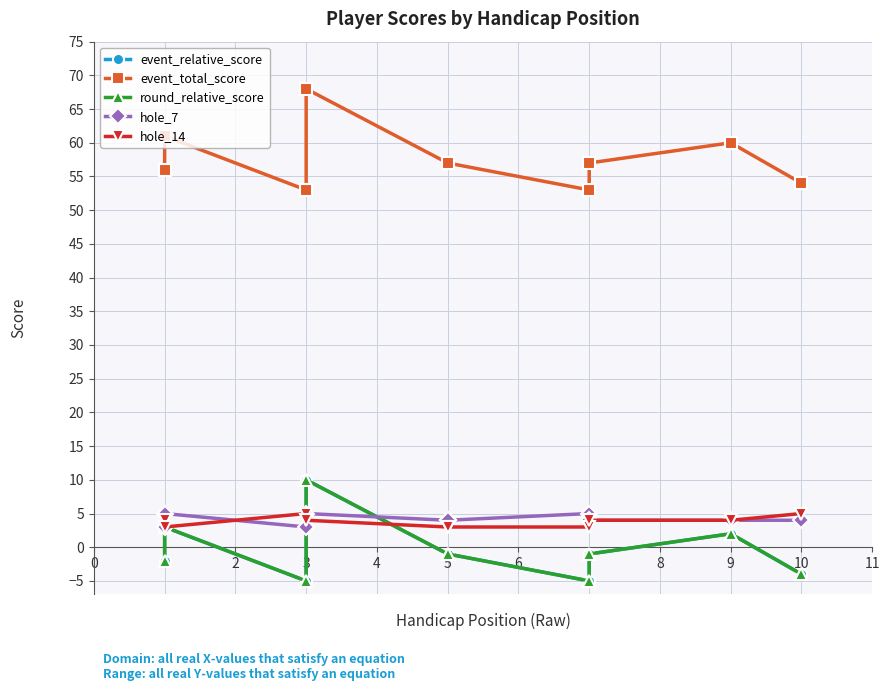

The value of event_relative_score at 7 is -2. True or false?

False